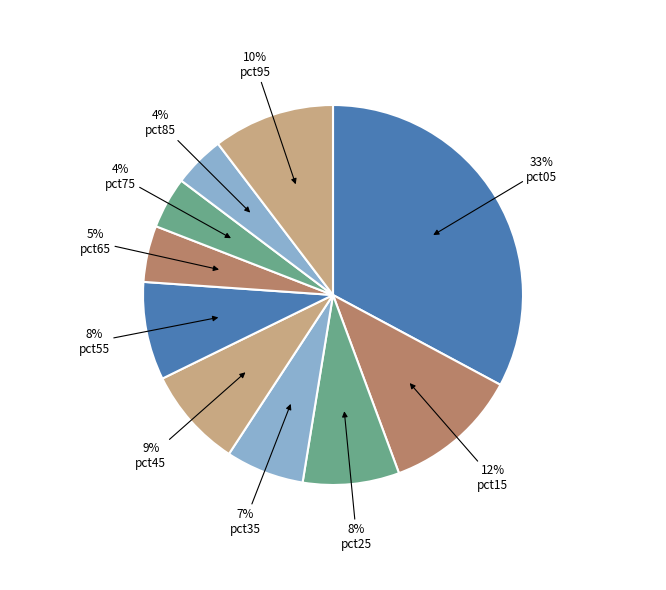

Count the number of slices in the pie.

10